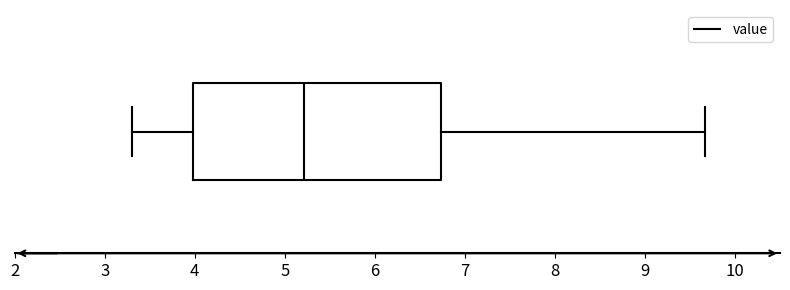

Where is the left edge of the box on the x-axis? The values are not printed on the chart, so give them approximately, as read against the axis.

4.0